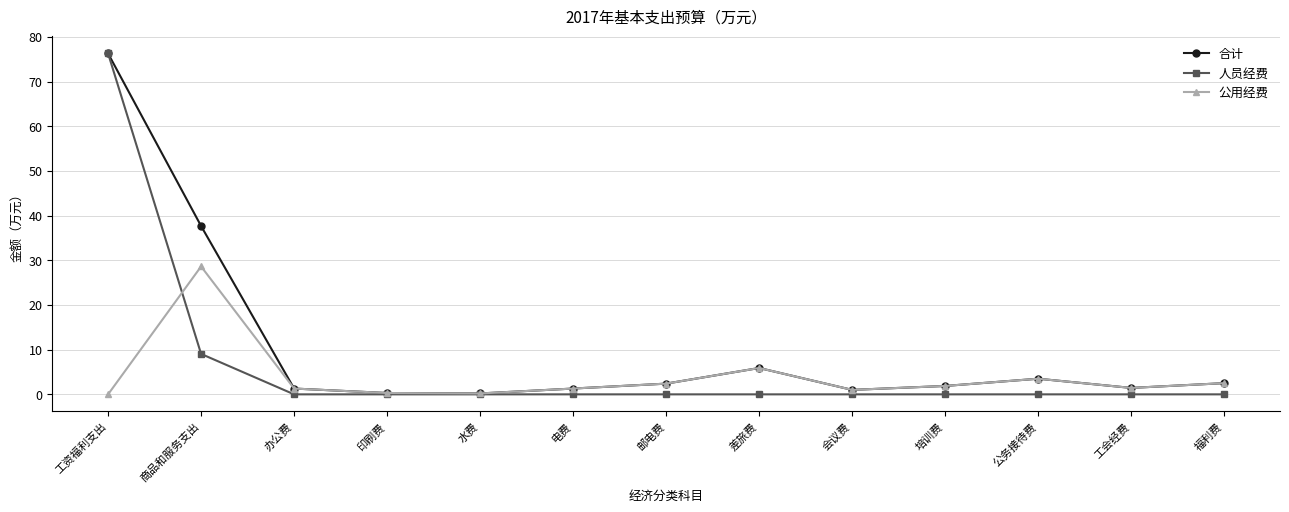

Count the number of categories in the chart.

13